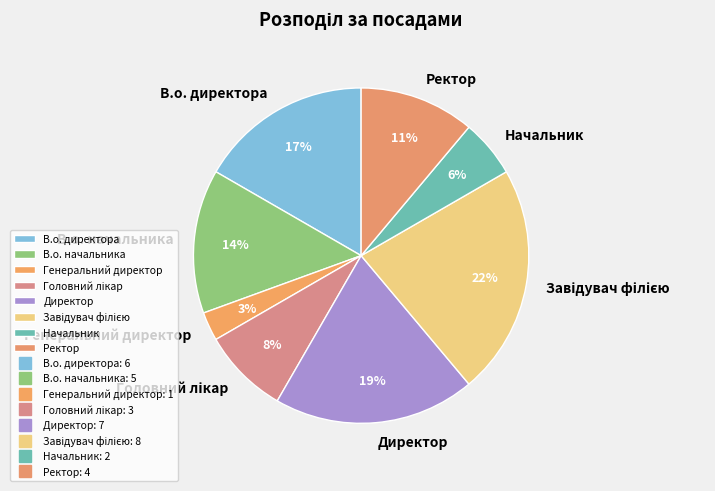

Combined, do Директор and В.о. директора account for over 50%?

No